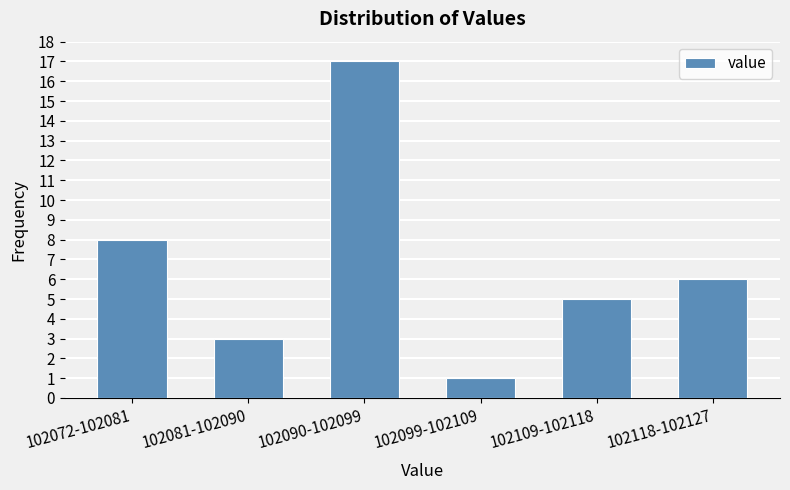

Reading left to right, what are all the values shown in this chart?

102072-102081=8	102081-102090=3	102090-102099=17	102099-102109=1	102109-102118=5	102118-102127=6